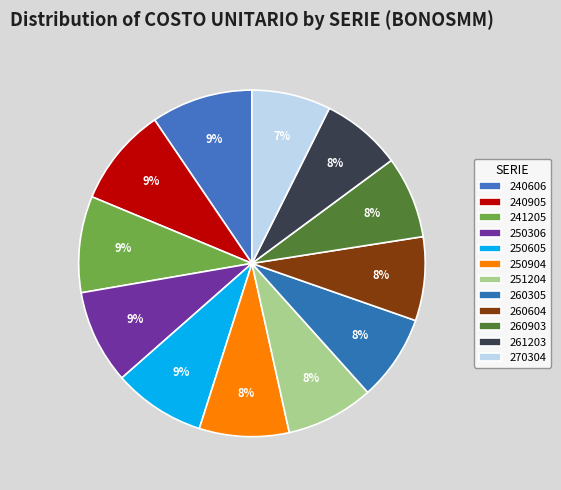

Which slice is the smallest?

270304